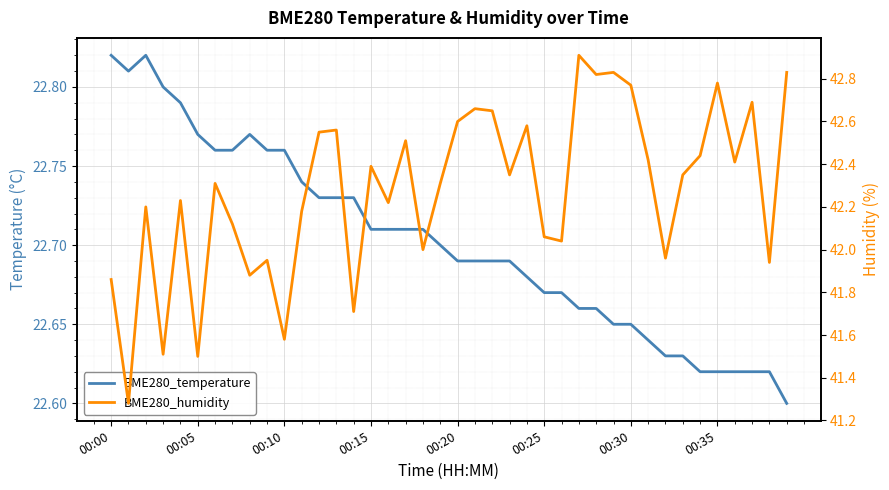

What is the difference between the maximum and minimum values in the BME280_temperature series?

0.2